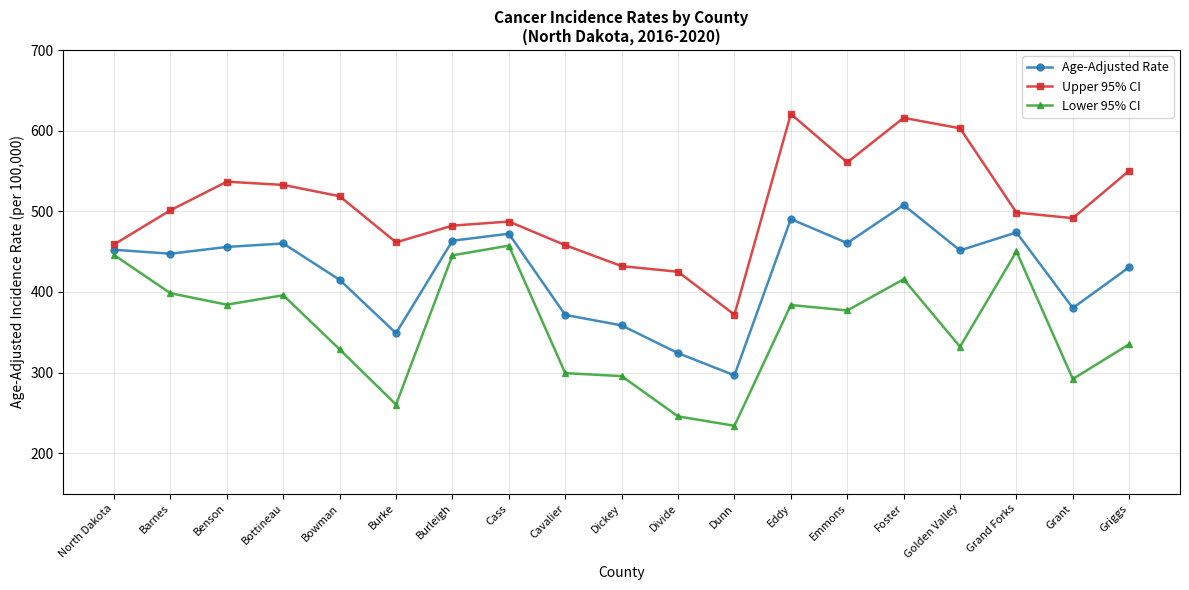

What is the smallest value displayed?

234.0